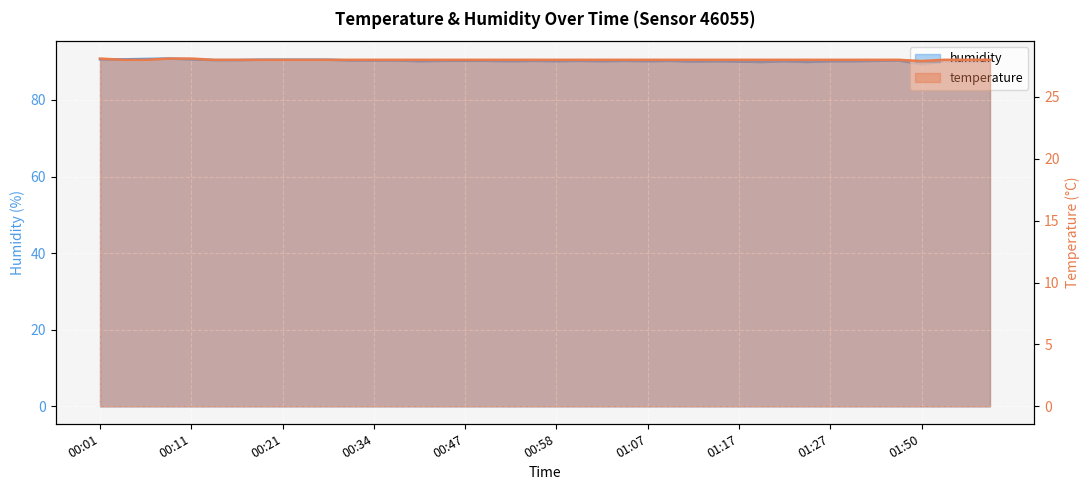

Reading left to right, extract all data points from this chart.

humidity: 90.6	90.6	90.7	90.8	90.6	90.4	90.4	90.5	90.5	90.5	90.5	90.3	90.3	90.3	90.1	90.2	90.2	90.2	90.1	90.2	90.1	90.2	90.1	90.2	90.1	90.2	90.0	90.1	90.0	89.9	90.1	89.9	90.1	90.1	90.2	90.3	89.3	90.1	90.0	90.1
temperature: 28.1	28.0	28.0	28.1	28.1	28.0	28.0	28.0	28.0	28.0	28.0	28.0	28.0	28.0	28.0	28.0	28.0	28.0	28.0	28.0	28.0	28.0	28.0	28.0	28.0	28.0	28.0	28.0	28.0	28.0	28.0	28.0	28.0	28.0	28.0	28.0	27.9	28.0	28.0	28.0